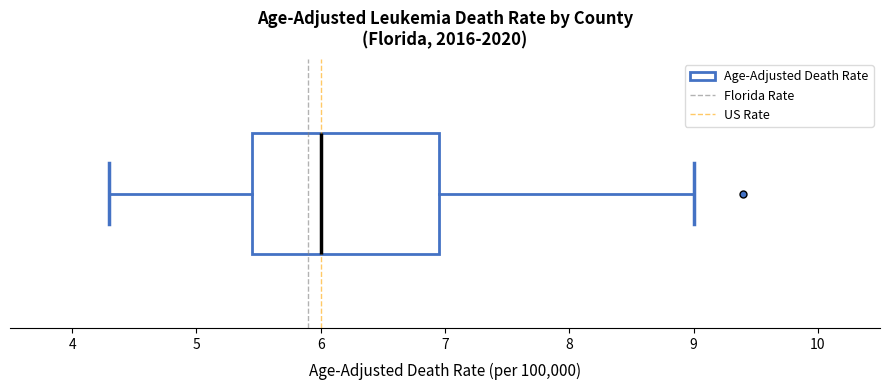

Read this box plot against the x-axis: the position of the median line, the range covered by the box, and the ends of both whiskers. The values are not printed on the chart, so give them approximately, as read against the axis.

median 6.0, box 5.5 to 7.0, whiskers 4.3 to 9.0